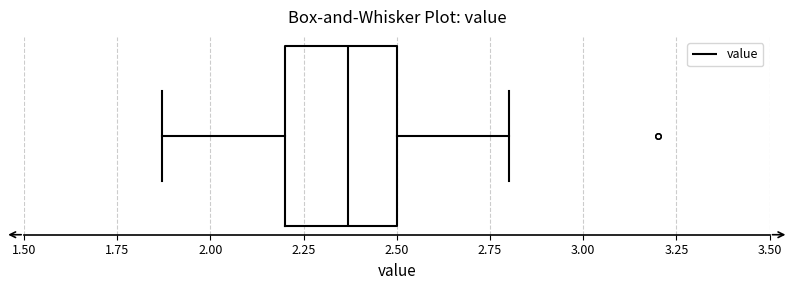

Read this box plot against the x-axis: the position of the median line, the range covered by the box, and the ends of both whiskers. The values are not printed on the chart, so give them approximately, as read against the axis.

median 2.35, box 2.20 to 2.50, whiskers 1.85 to 2.80